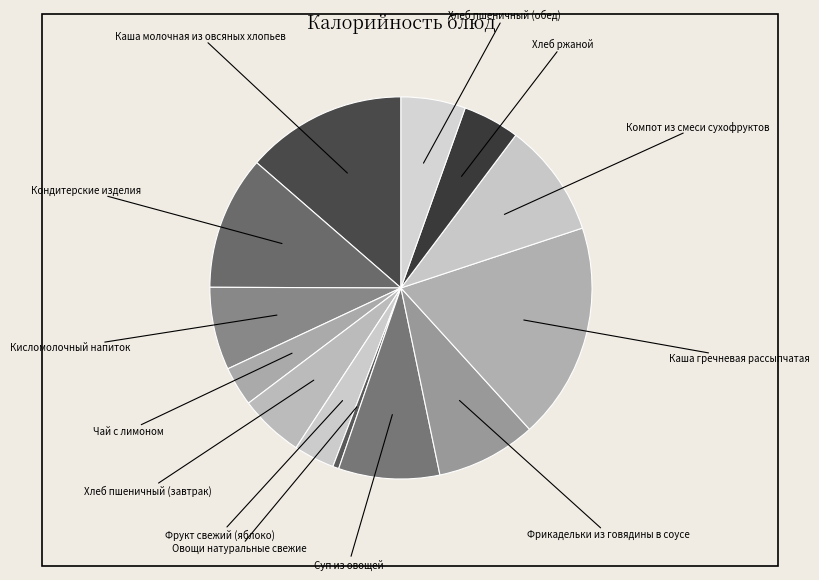

Count the number of slices in the pie.

13